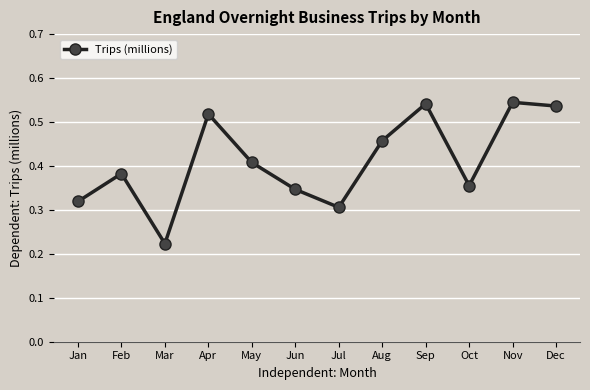

How many interior local peaks (higher than both neighbors) does the data have?

4